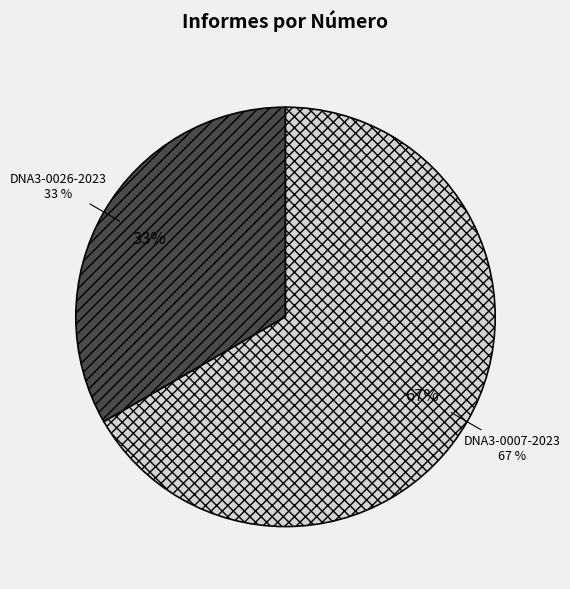

What percentage is the DNA3-0007-2023 slice, to the nearest percent?

67%